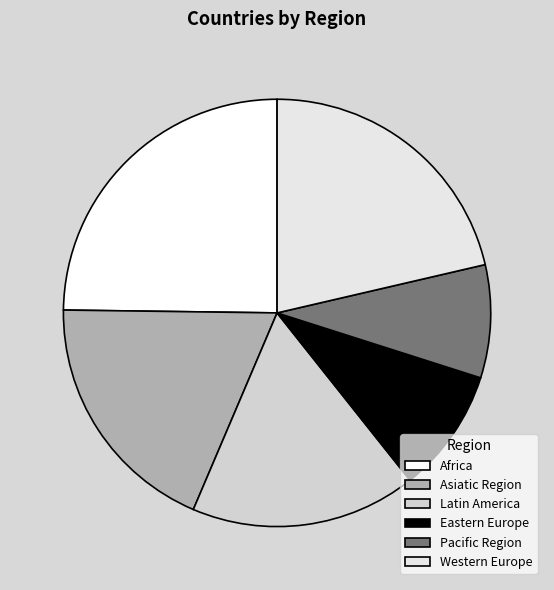

Does any single category account for the majority?

No